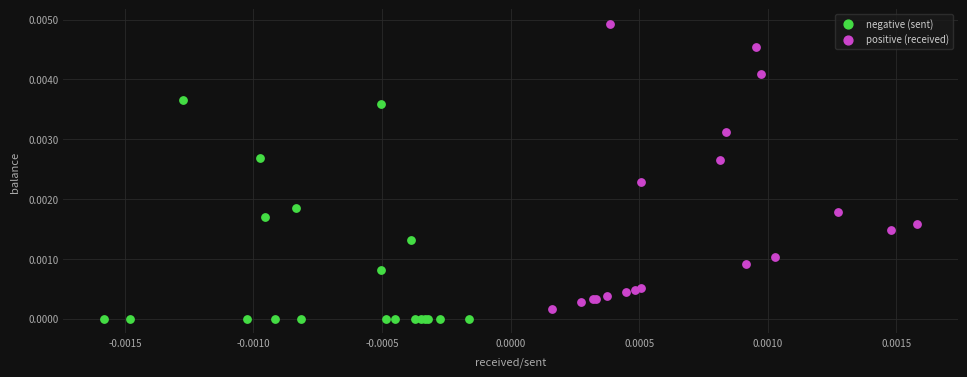

Which series has the widest spread of Y values?

positive (received)